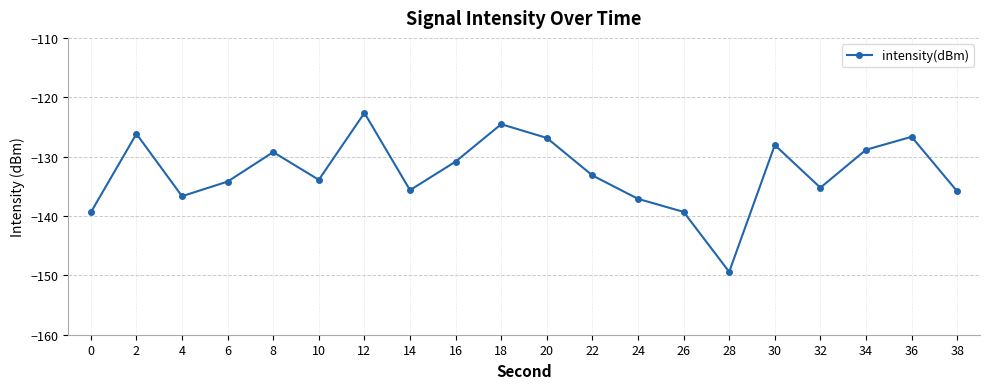

The chart shows a value of -128.8 at 34. True or false?

True